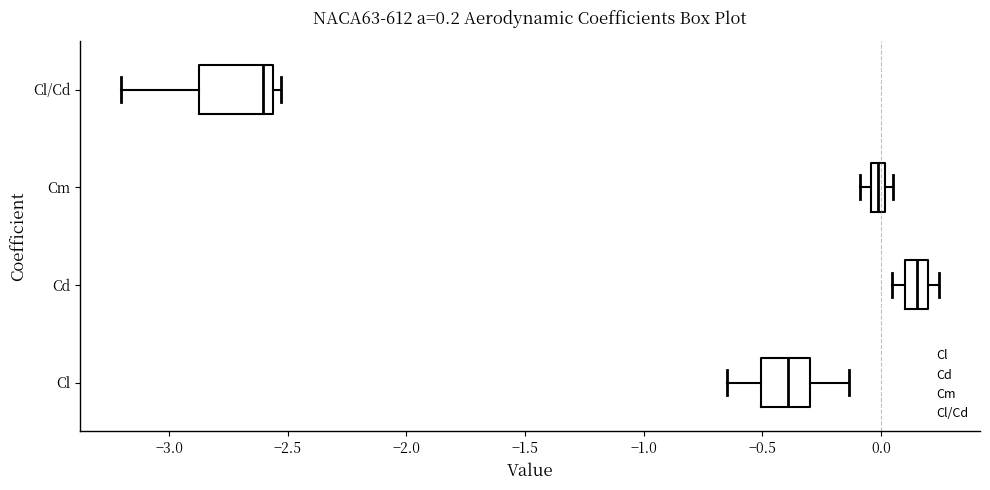

Comparing the boxes themselves (not the whiskers), which one is the widest?

Cl/Cd